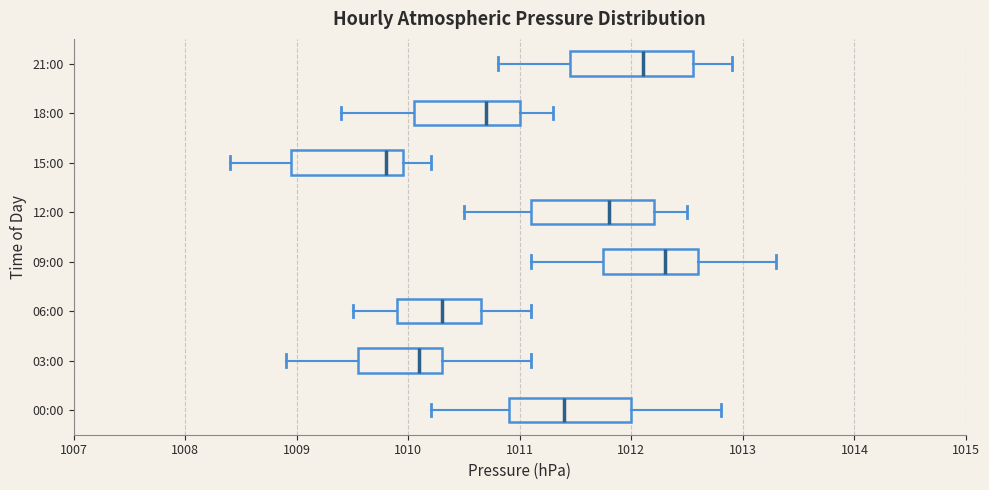

Which box's median line is the furthest to the left?

15:00